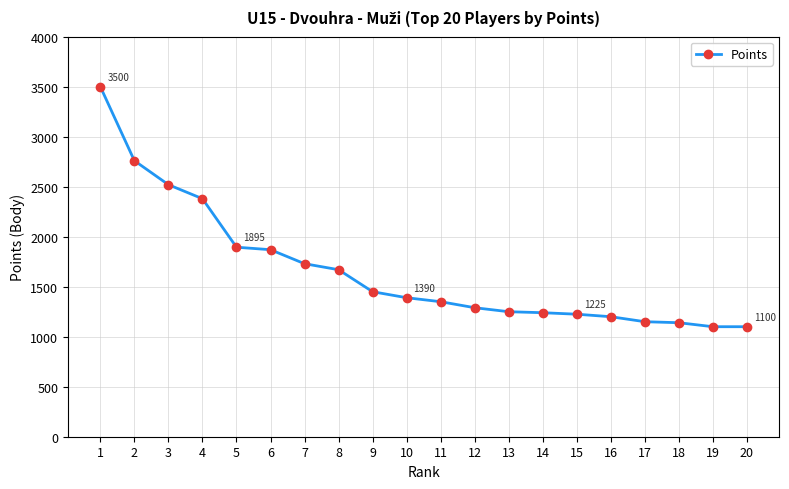

What is the maximum value shown in the chart?

3500